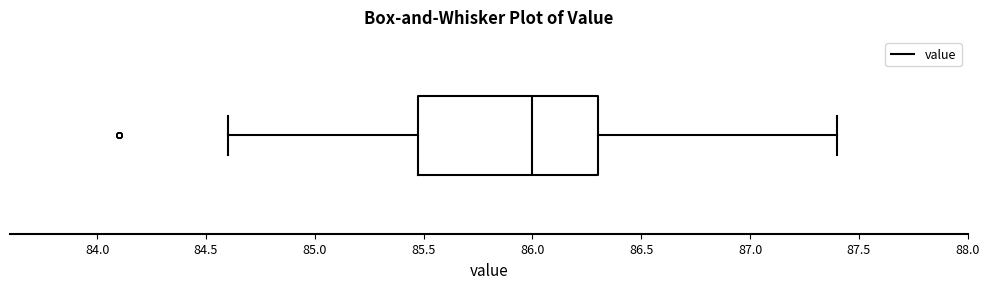

Read this box plot against the x-axis: the position of the median line, the range covered by the box, and the ends of both whiskers. The values are not printed on the chart, so give them approximately, as read against the axis.

median 86.0, box 85.5 to 86.3, whiskers 84.6 to 87.4